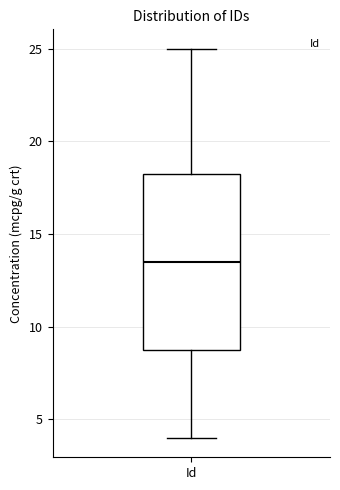

Where does the upper whisker of the box for Id end on the y-axis? The values are not printed on the chart, so give them approximately, as read against the axis.

25.0